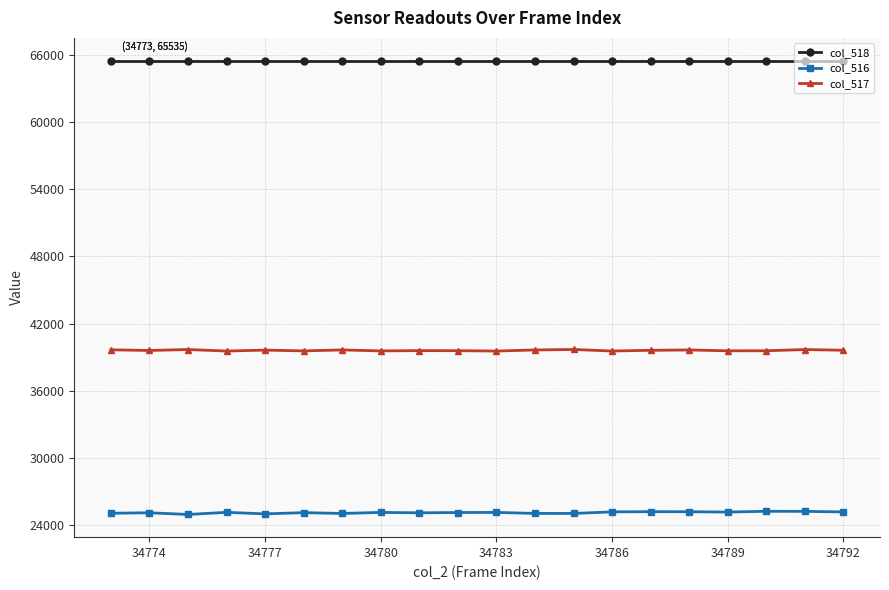

What is the maximum value shown in the chart?

65535